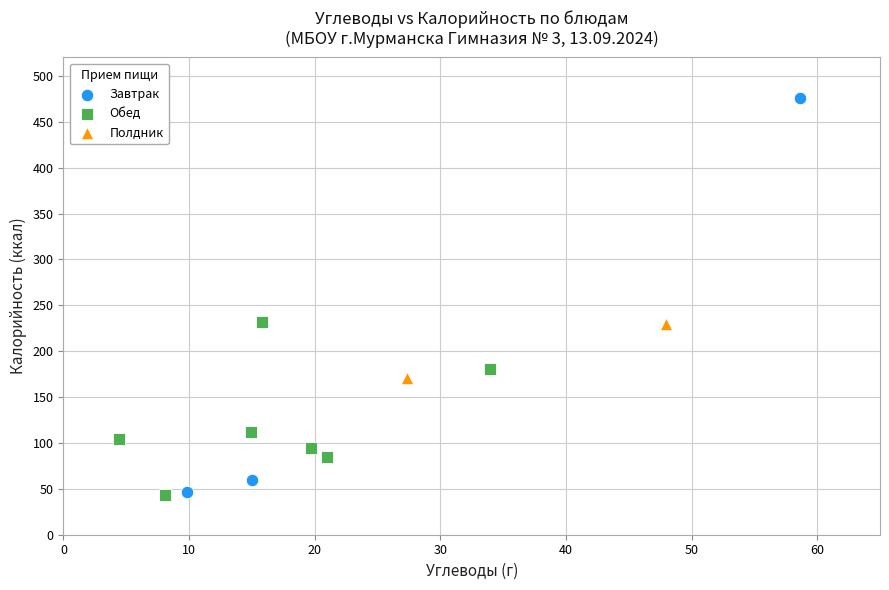

Which series reaches the maximum Y coordinate?

Завтрак